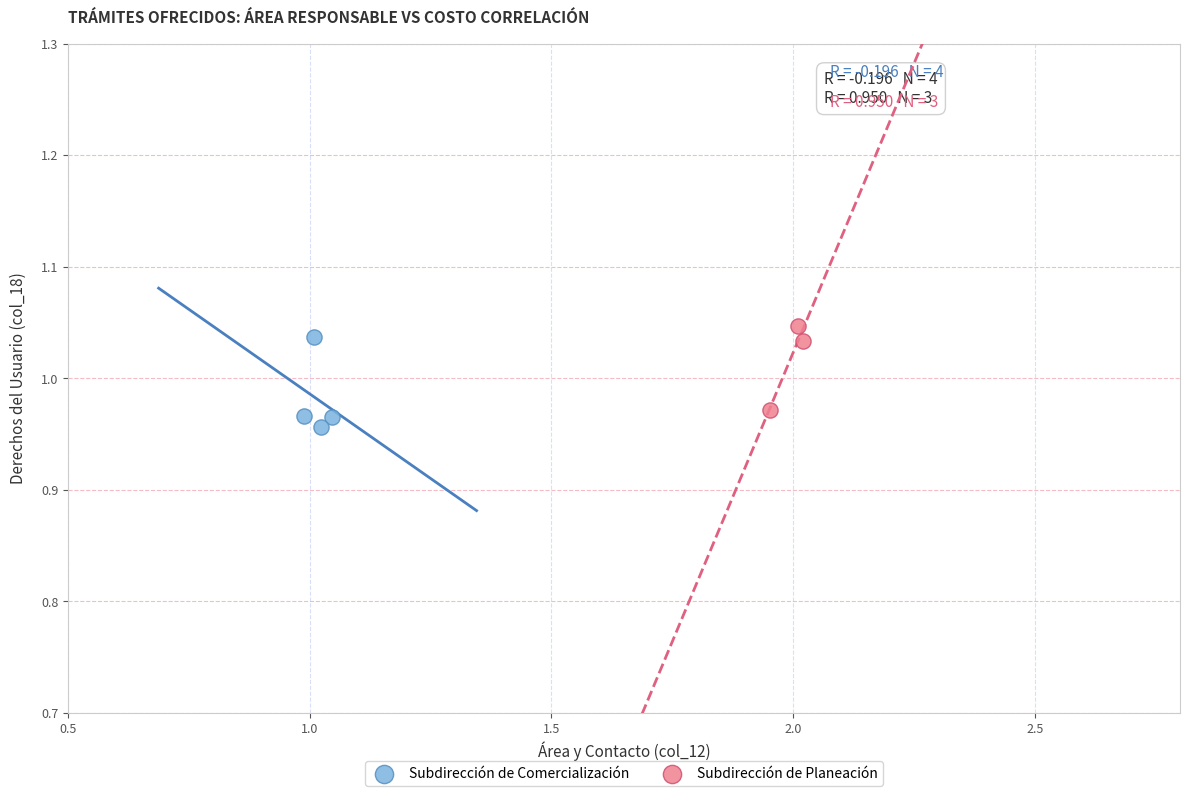

Which series has the widest spread of Y values?

Subdirección de Comercialización